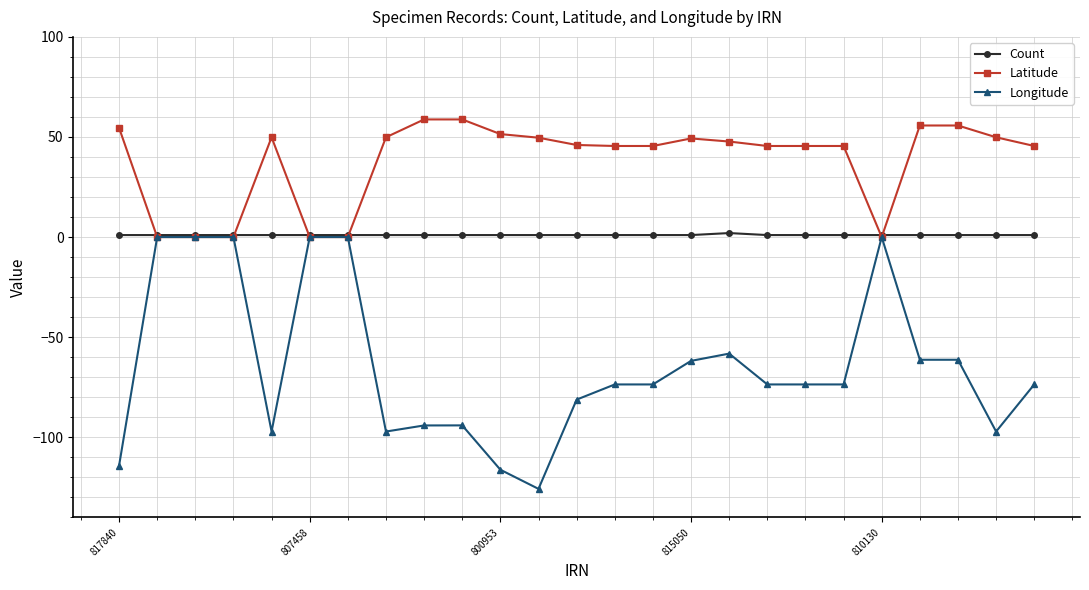

In Count, how many points are higher than both neighbors (excluding endpoints)?

1